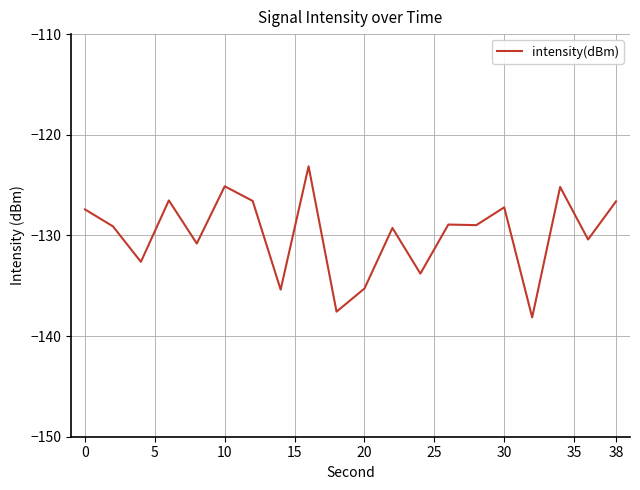

What is the greatest value displayed?

-123.1